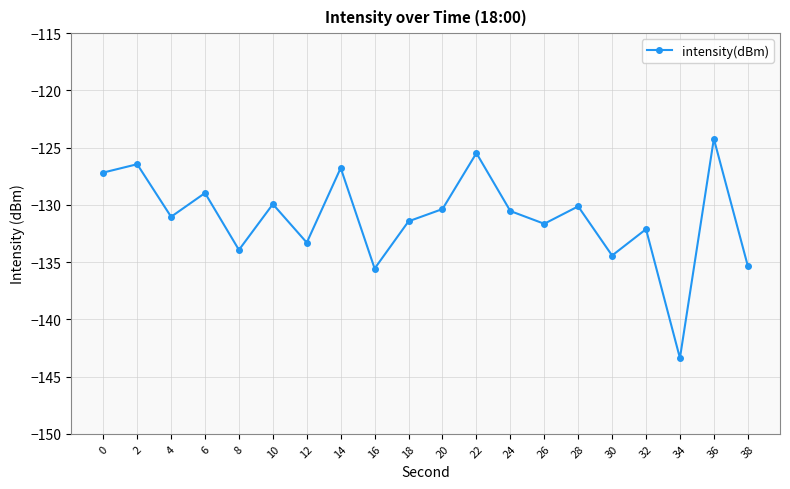

What is the minimum value shown in the chart?

-143.4